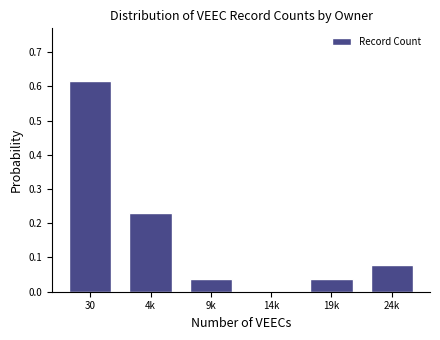

True or false: the data shows 0.0 at 9k.

True